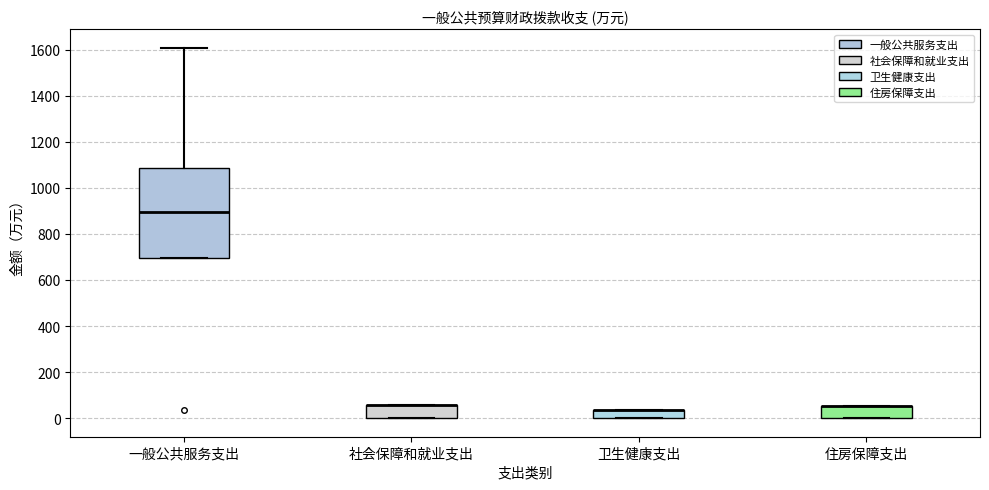

Reading left to right, transcribe this box plot: for each box, give where its median line is, the range the box spans, and where its two whiskers end, as read against the y-axis. The values are not printed on the chart, so give them approximately, as read against the axis.

一般公共服务支出: median 900, box 700 to 1080, whiskers 700 to 1600
社会保障和就业支出: median 60 (drawn on the box's upper edge), box 0 to 60, whiskers 0 to 60
卫生健康支出: median 40 (drawn on the box's upper edge), box 0 to 40, whiskers 0 to 40
住房保障支出: median 60 (drawn on the box's upper edge), box 0 to 60, whiskers 0 to 60